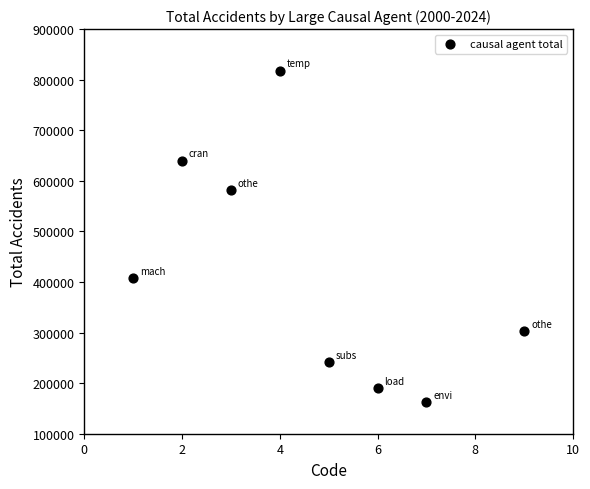

What Y value in the scatter plot is closest to 490347?

407332